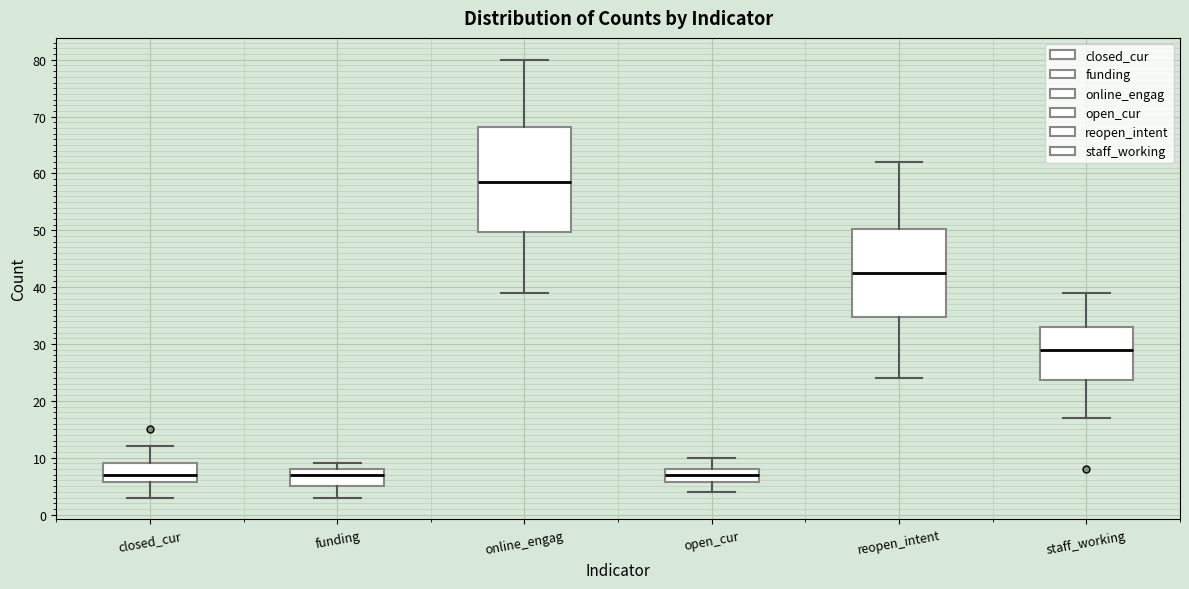

Which box is the tallest, from its lower edge to its upper edge?

online_engag